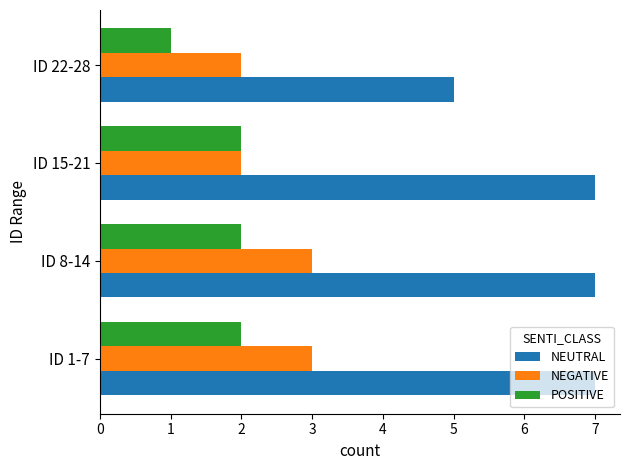

What is the sum of all NEUTRAL values?

26